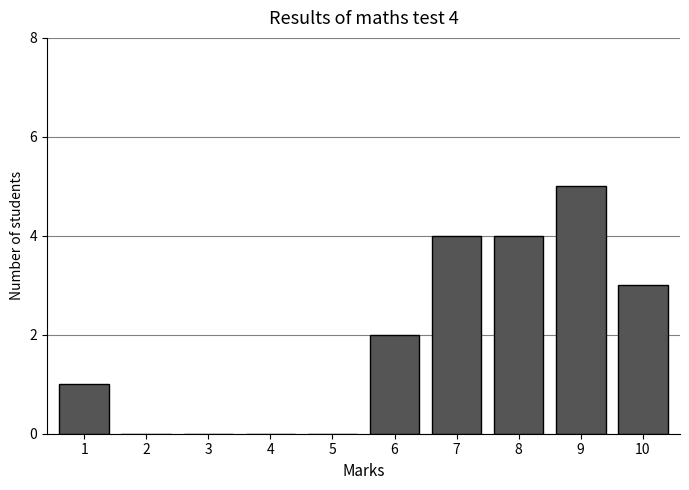

Reading right to left, transcribe all the data shown in this chart.

10=3	9=5	8=4	7=4	6=2	5=0	4=0	3=0	2=0	1=1